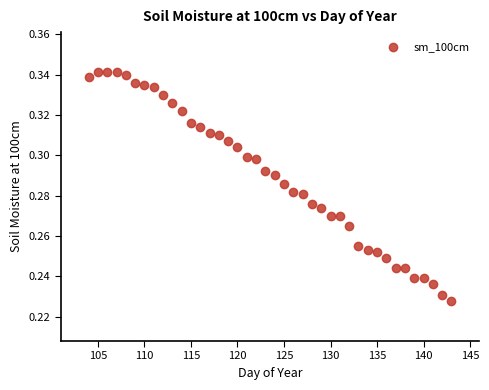

What is the range of X values (max minus min)?

39.0